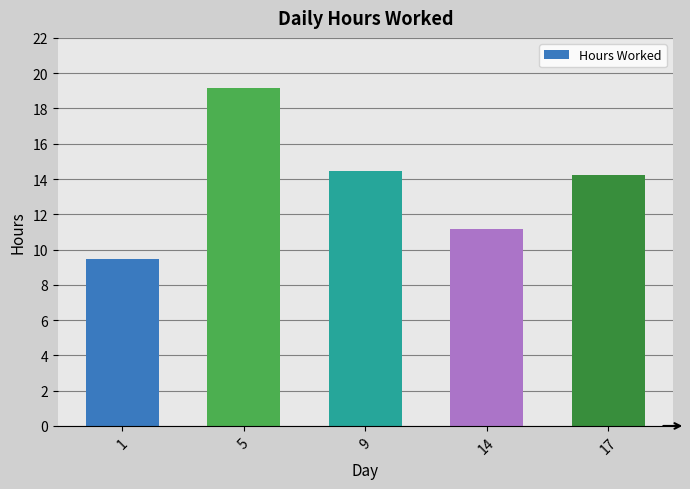

What is the greatest value displayed?

19.2